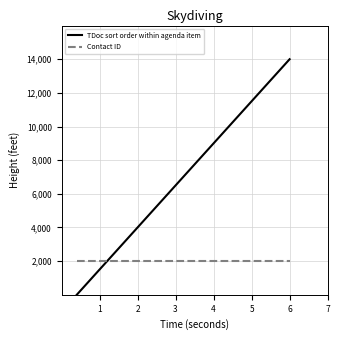

Which series has the largest total across all categories?

TDoc sort order within agenda item